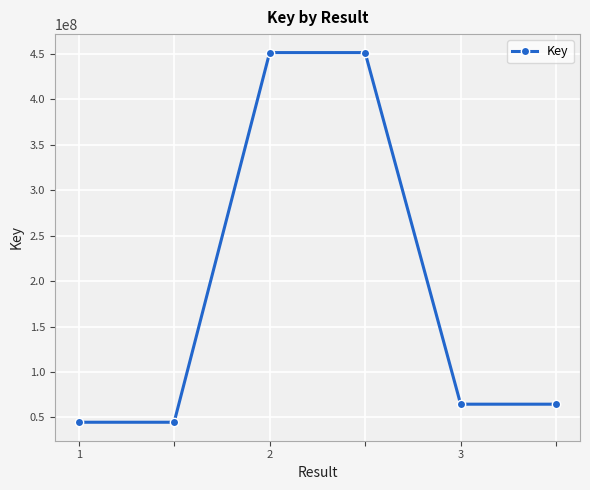

What is the sum of all values?

1121641742